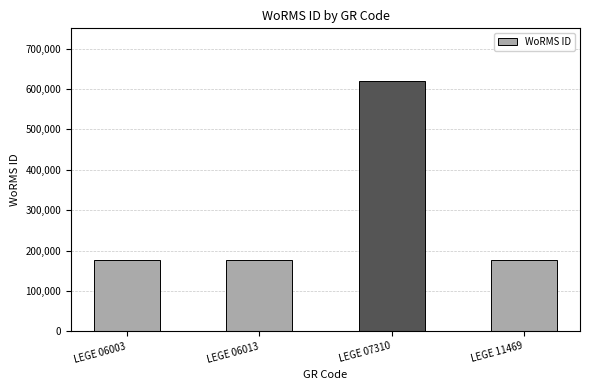

Are the bars grouped side by side (vs. stacked)?

No